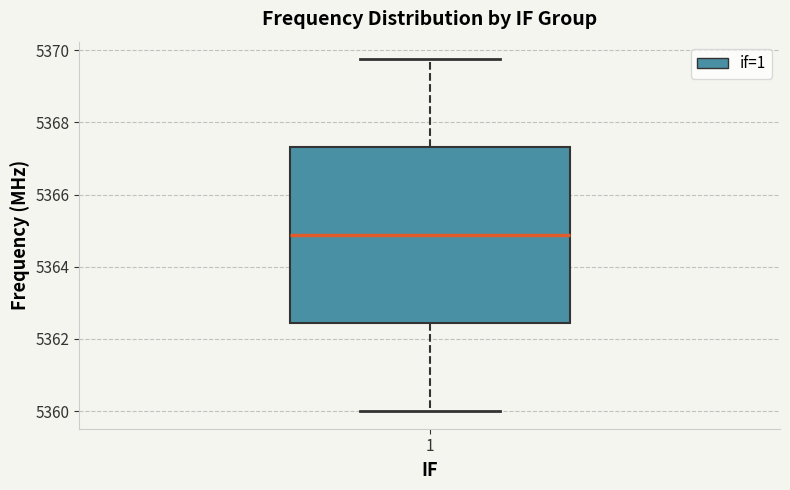

Read this box plot against the y-axis: the position of the median line, the range covered by the box, and the ends of both whiskers. The values are not printed on the chart, so give them approximately, as read against the axis.

median 5364.8, box 5362.4 to 5367.4, whiskers 5360.0 to 5369.8